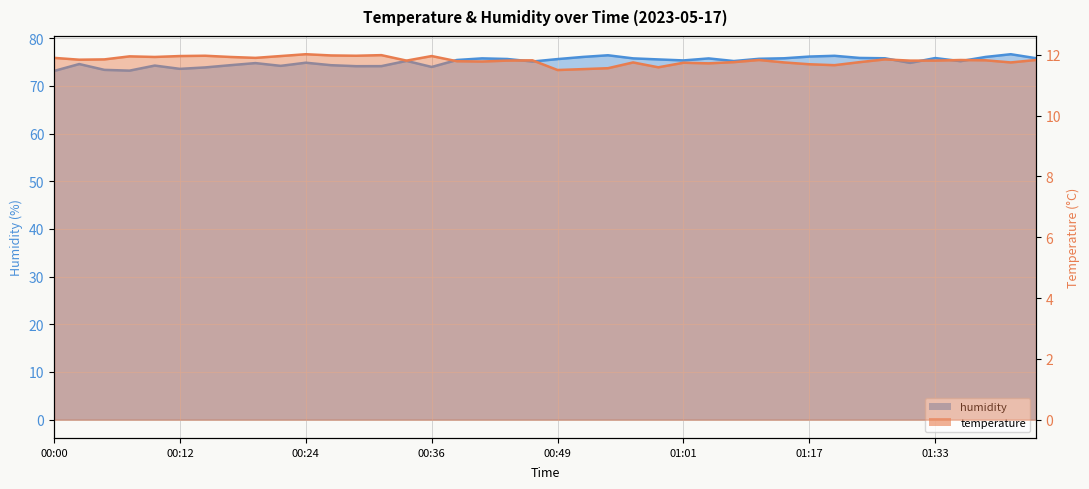

True or false: humidity has more than 2 points higher than both neighbors.

True